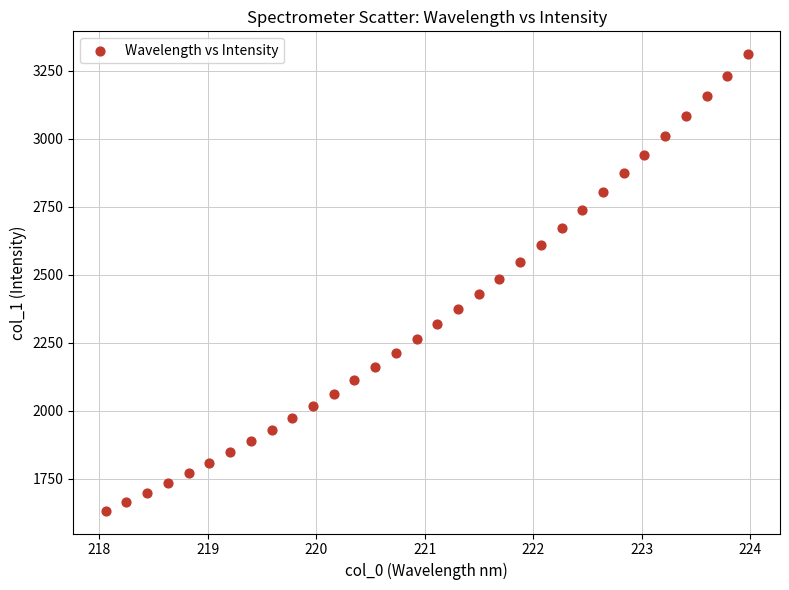

What is the range of X values (max minus min)?

5.9